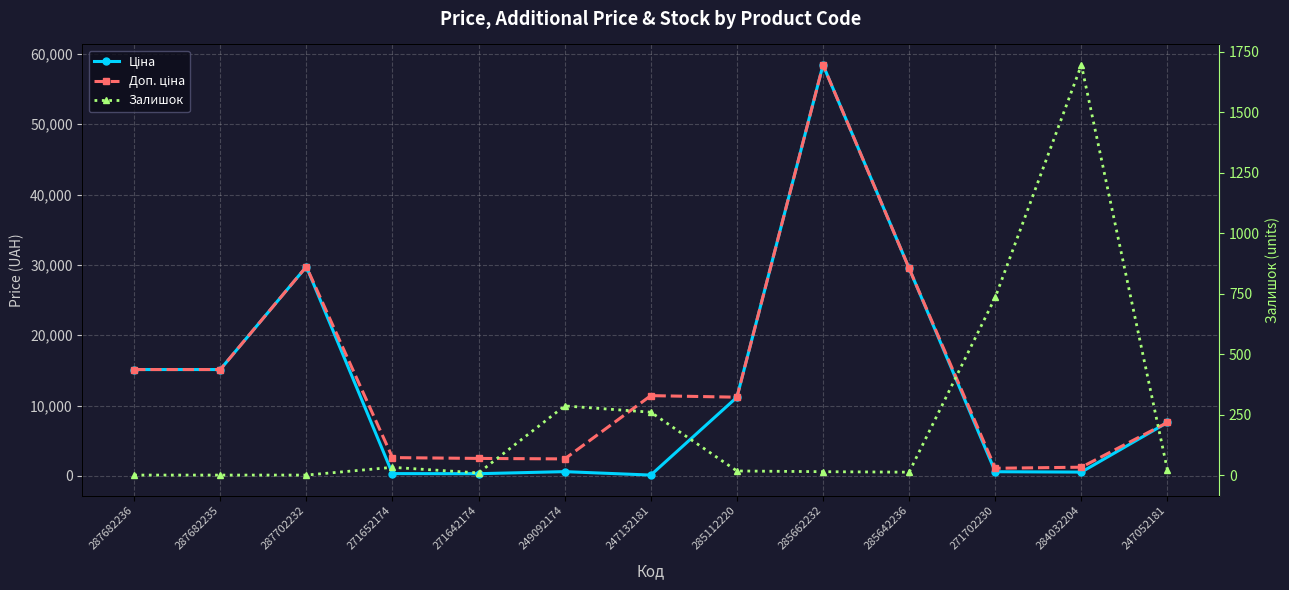

Where do Ціна and Залишок first cross each other?

249092174 and 247132181